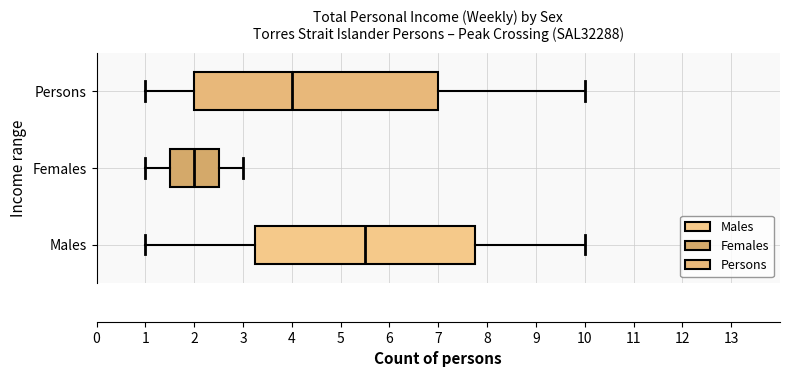

Reading bottom to top, transcribe this box plot: for each box, give where its median line is, the range the box spans, and where its two whiskers end, as read against the x-axis. The values are not printed on the chart, so give them approximately, as read against the axis.

Males: median 5.5, box 3.3 to 7.8, whiskers 1.0 to 10.0
Females: median 2.0, box 1.5 to 2.5, whiskers 1.0 to 3.0
Persons: median 4.0, box 2.0 to 7.0, whiskers 1.0 to 10.0